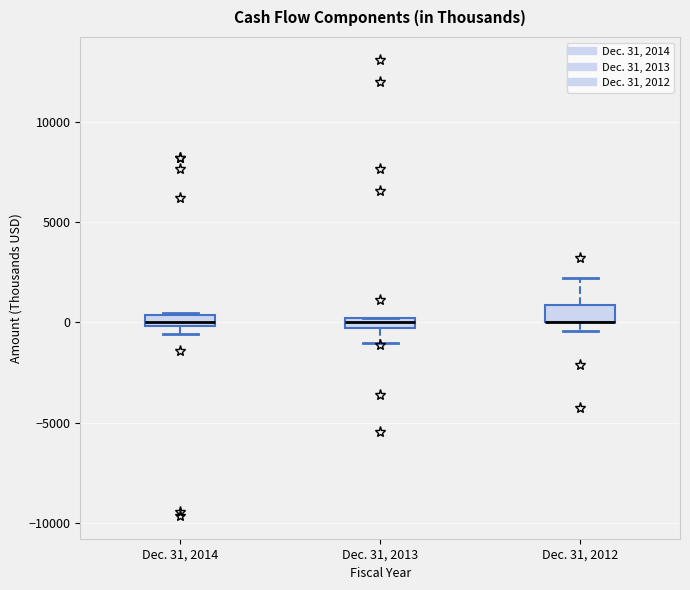

Where is the upper edge of the box for Dec. 31, 2013 on the y-axis? The values are not printed on the chart, so give them approximately, as read against the axis.

0